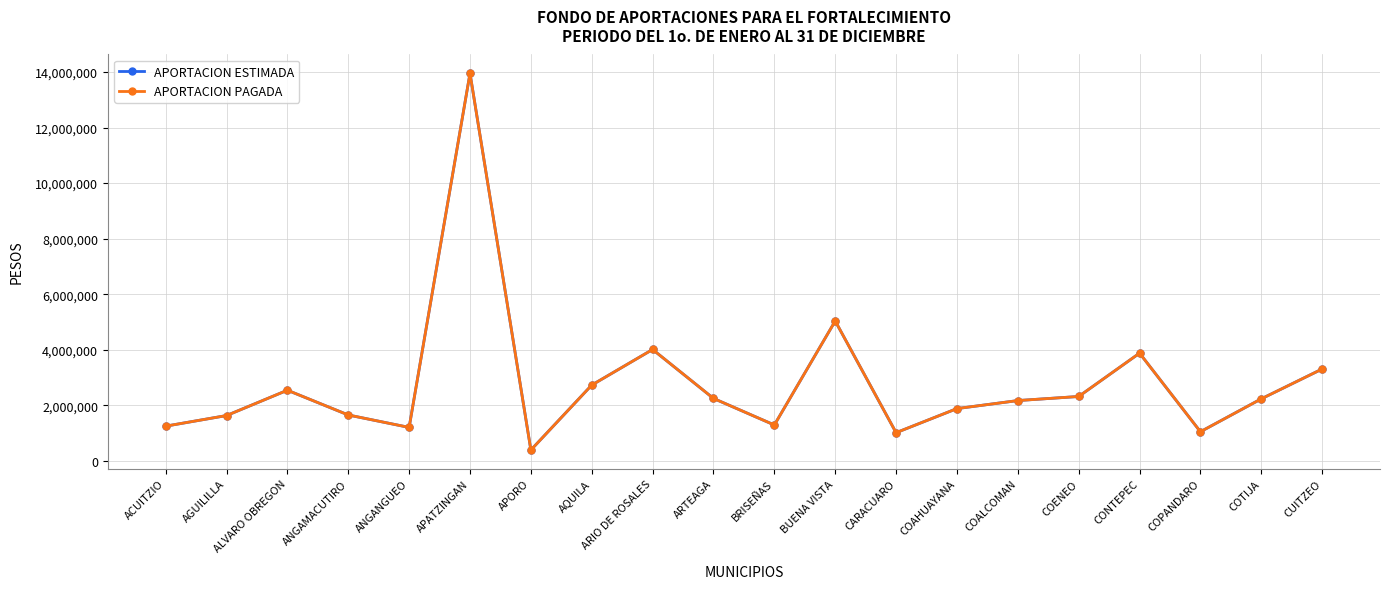

Is the value of APORTACION PAGADA at ALVARO OBREGON greater than the value of APORTACION ESTIMADA at ALVARO OBREGON?

No